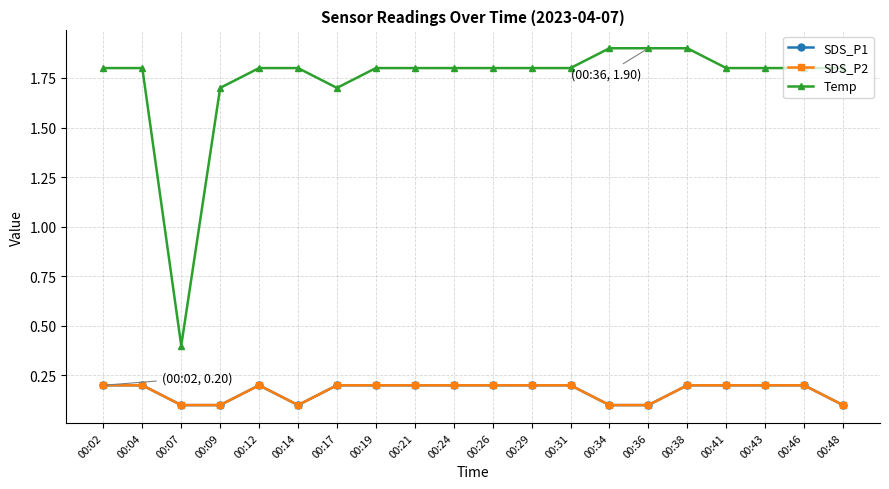

Is this an area chart (filled region under the line)?

No